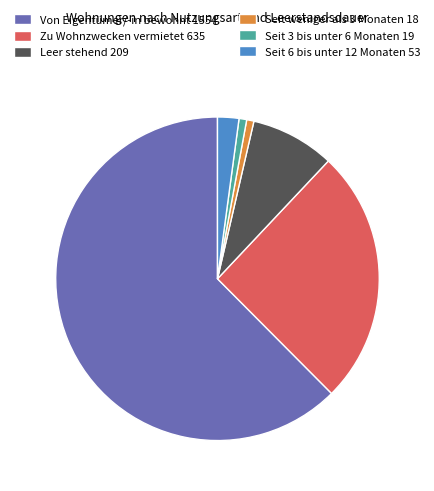

Which has a higher value, Seit 3 bis unter 6 Monaten or Von Eigentümer/-in bewohnt?

Von Eigentümer/-in bewohnt